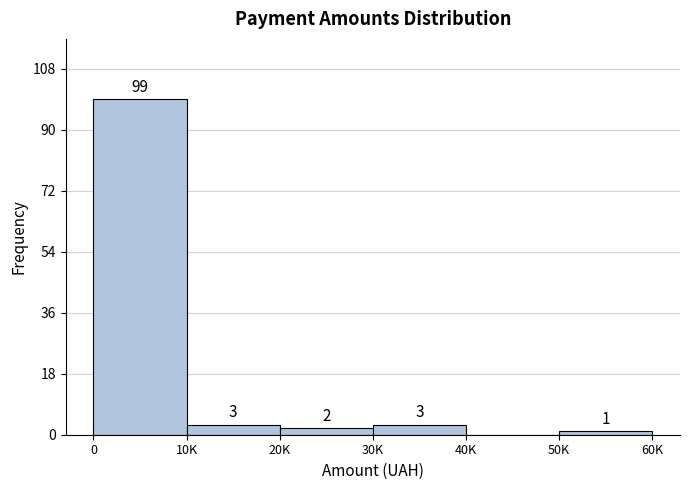

Reading right to left, transcribe all the data shown in this chart.

50K=1	40K=0	30K=3	20K=2	10K=3	0=99